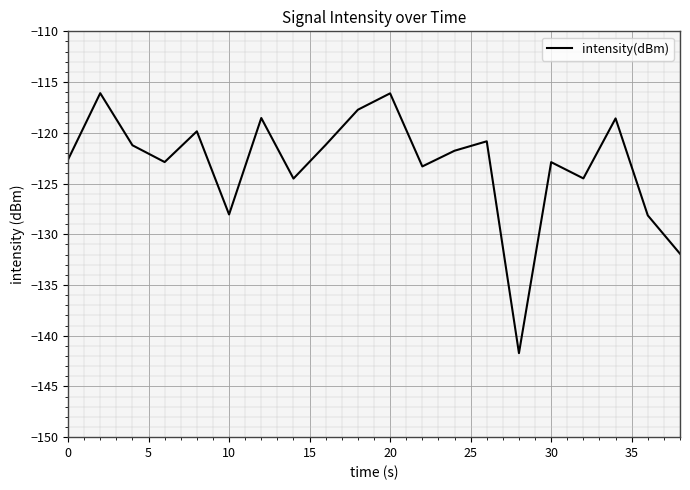

What is the maximum value shown in the chart?

-116.1